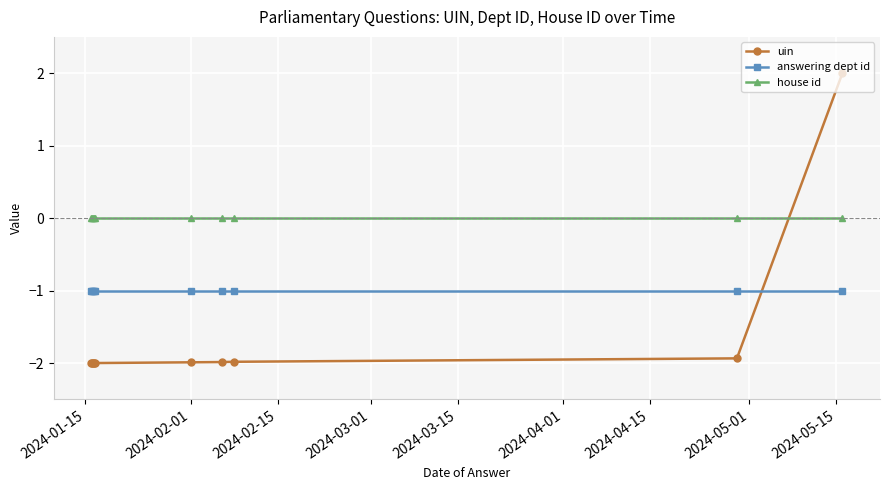

How many lines are shown in the chart?

3